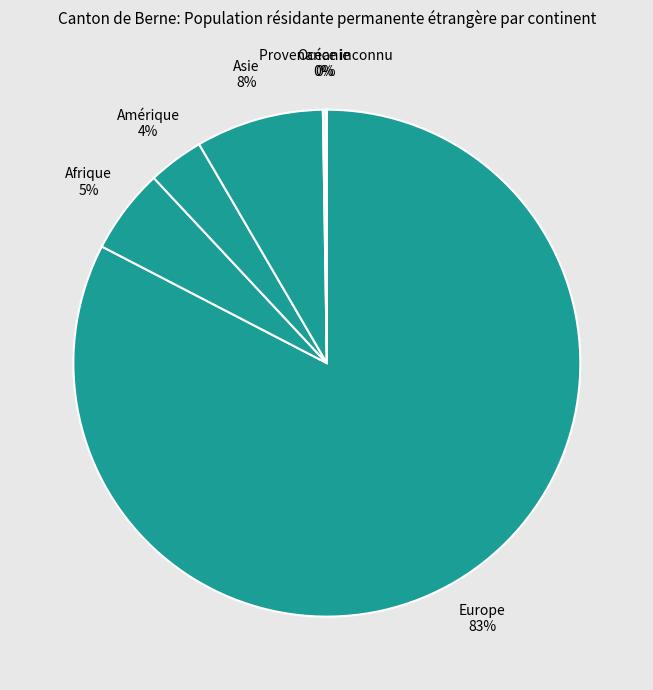

The Asie slice represents 8% of the pie. True or false?

True